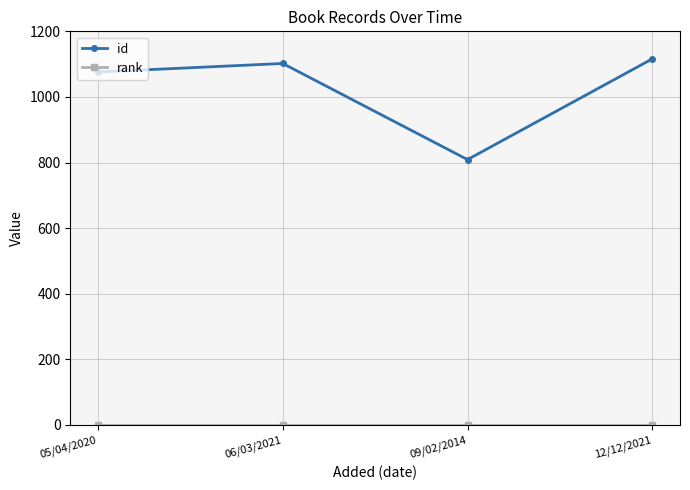

At how many categories does at least one series exceed 630?

4